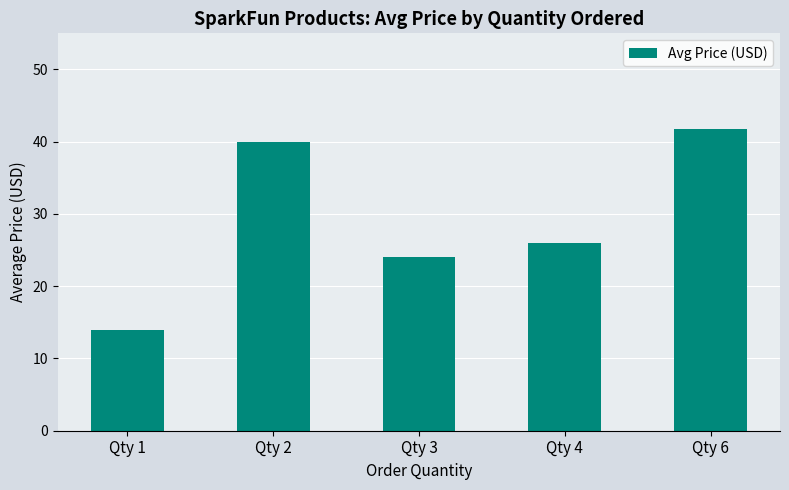

What is the value of the 2nd bar from the left?

40.0